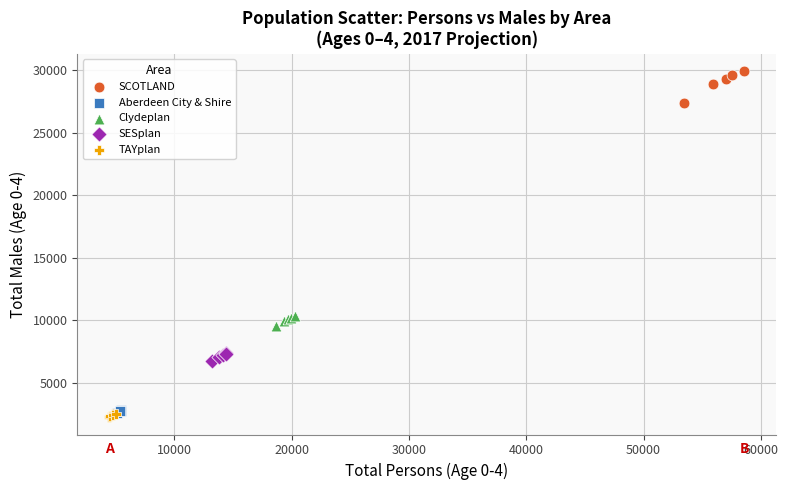

Which series has the largest Y range (max minus min)?

SCOTLAND